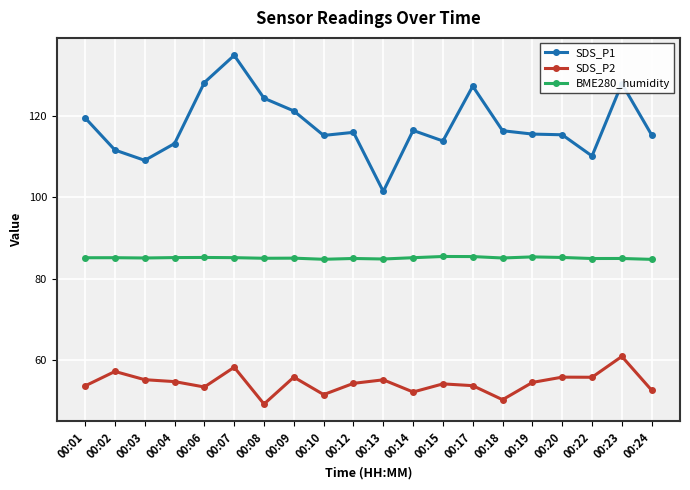

True or false: SDS_P1 and SDS_P2 cross at least once.

False